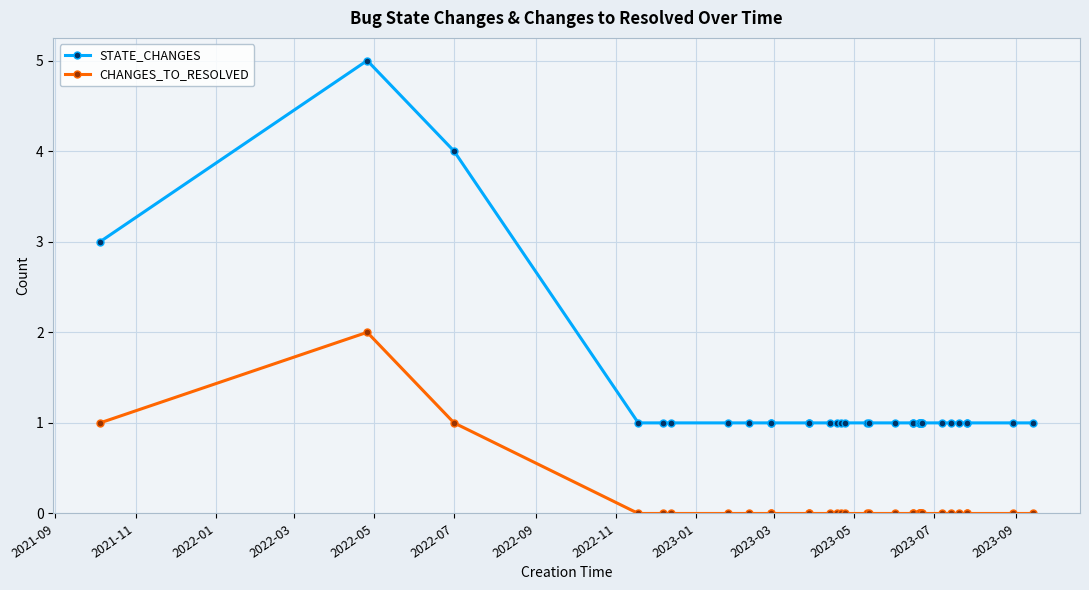

What is the greatest value displayed?

5